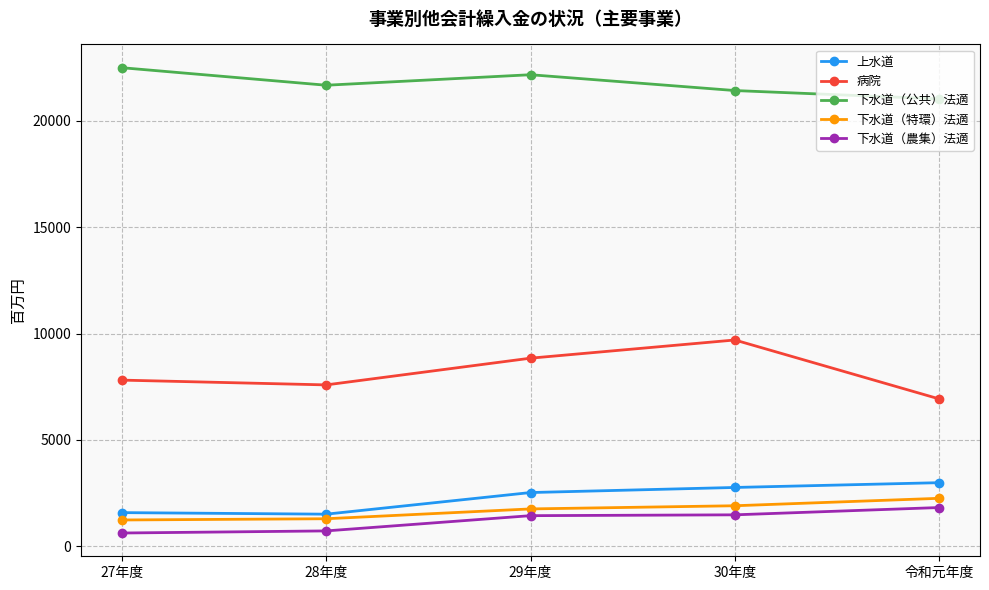

What is the label of the 3rd point from the right?

29年度